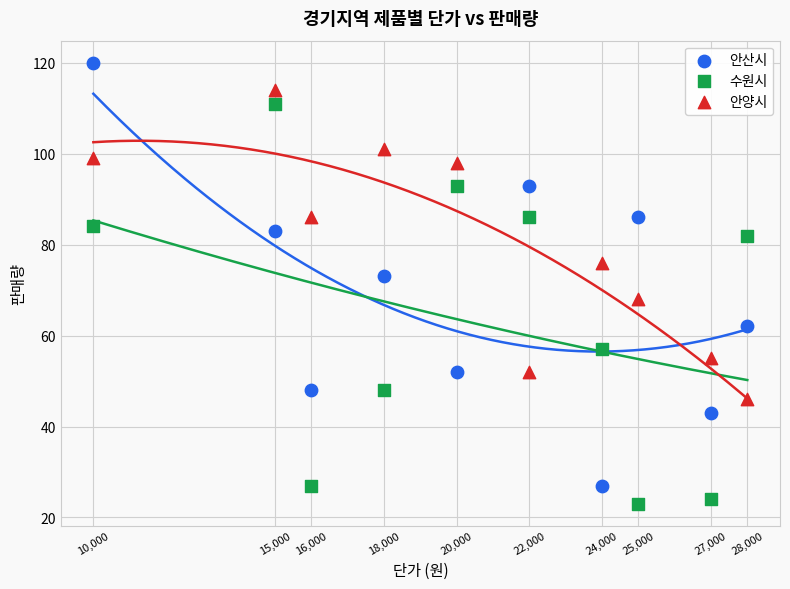

Across all data points, what is the range of X values (max minus min)?

18000